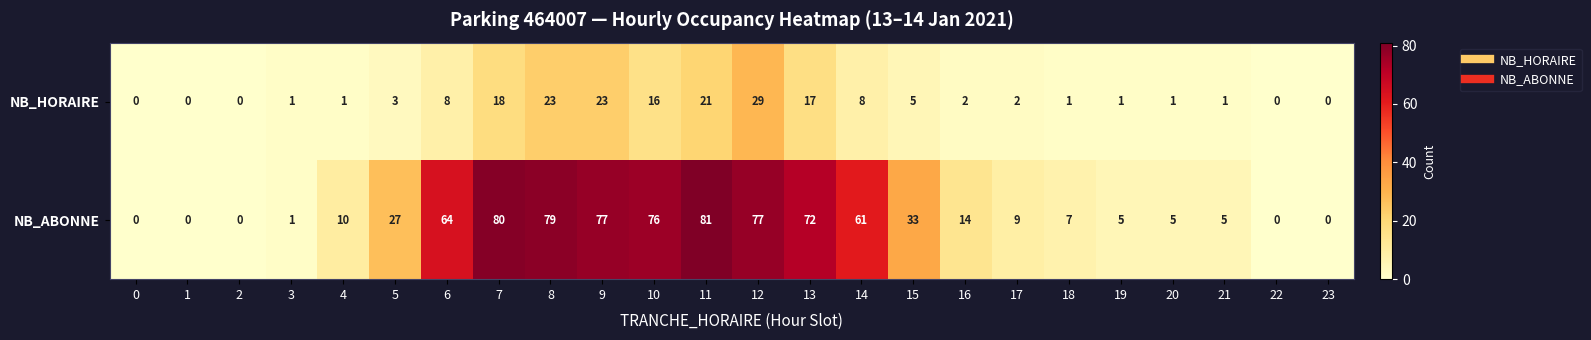

How many values in NB_ABONNE are above zero?

19